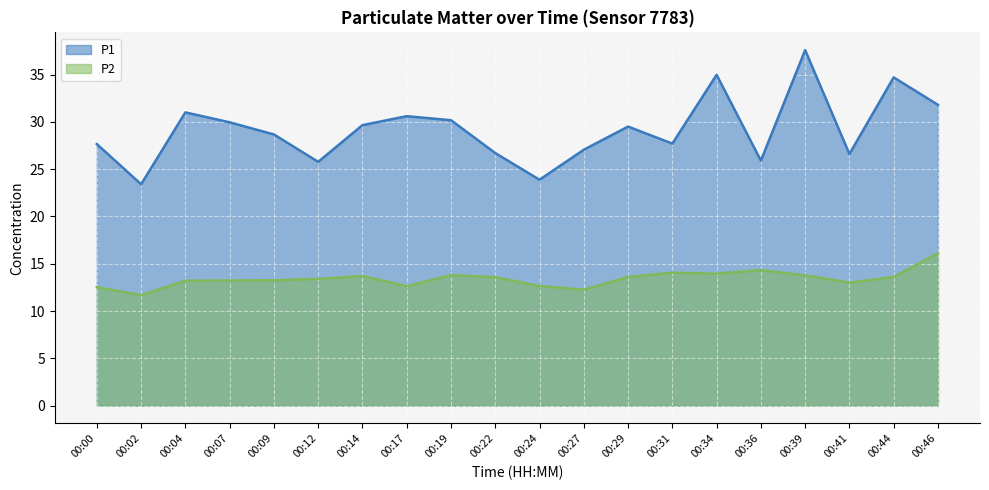

Is the value of P1 at 00:46 greater than the value of P2 at 00:29?

Yes